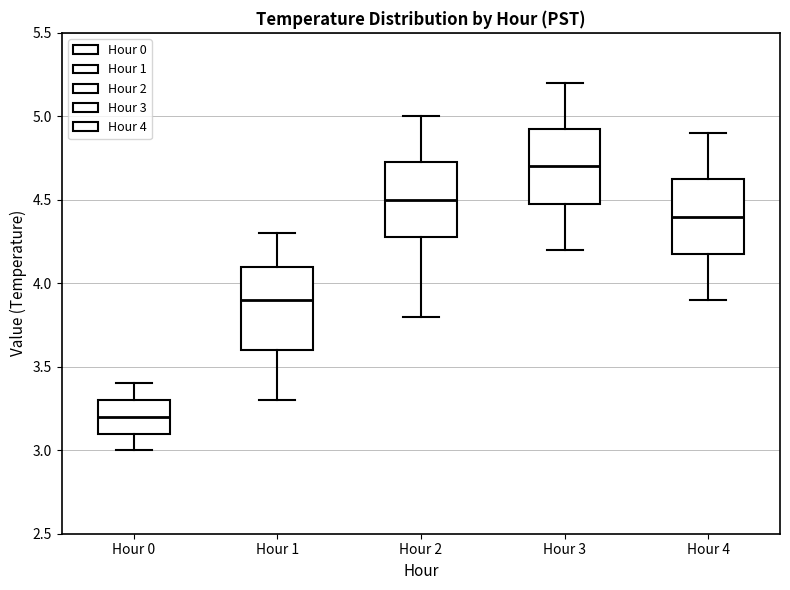

Where does the lower whisker of the box for Hour 0 end on the y-axis? The values are not printed on the chart, so give them approximately, as read against the axis.

3.00